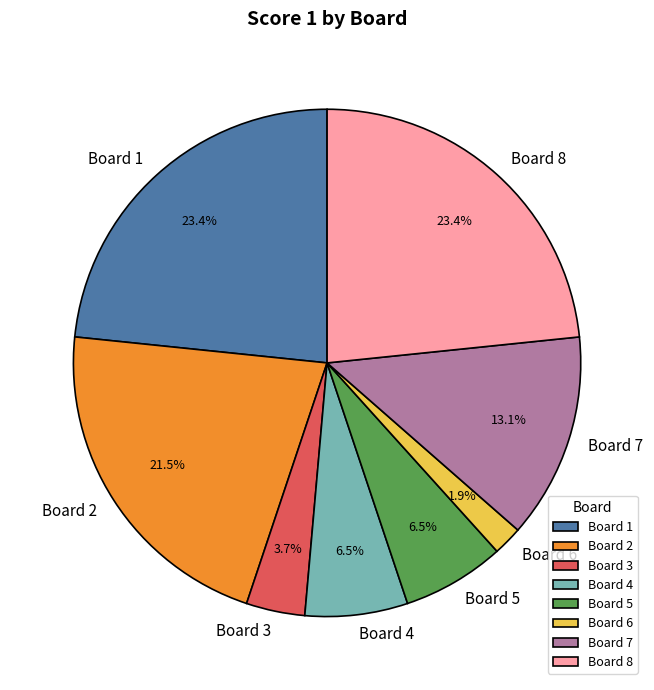

Count the number of slices in the pie.

8